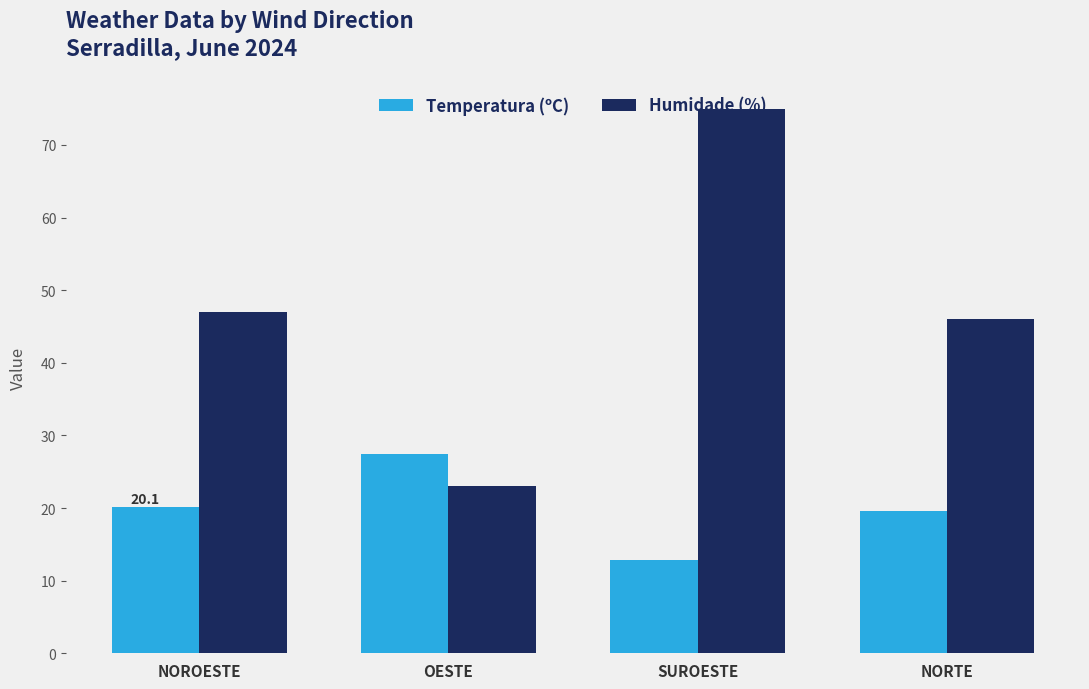

What value does the Humidade (%) series have at NOROESTE?

47.0